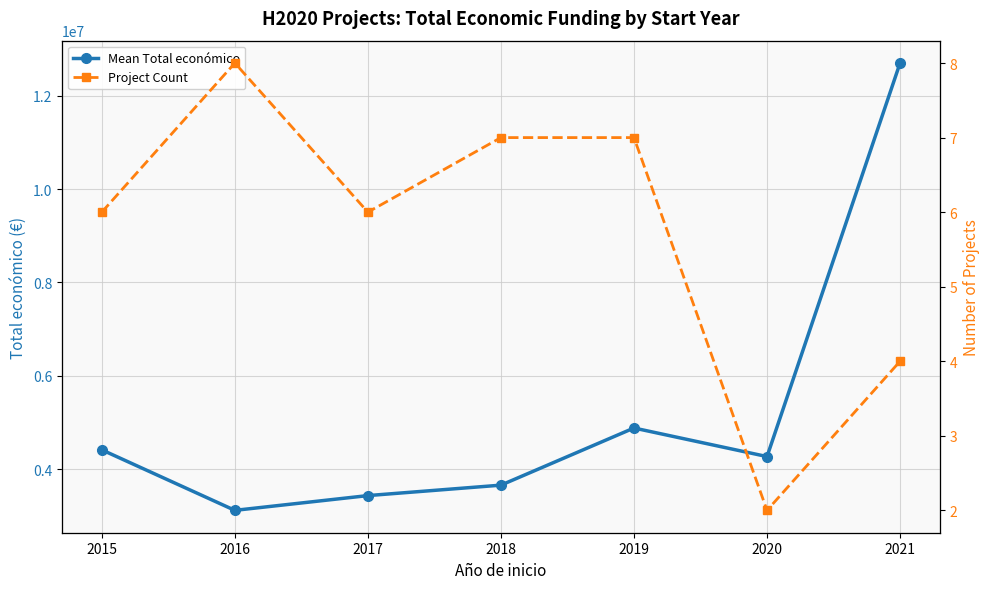

List the series in order of their overall mean, lowest first.

Project Count, Mean Total económico